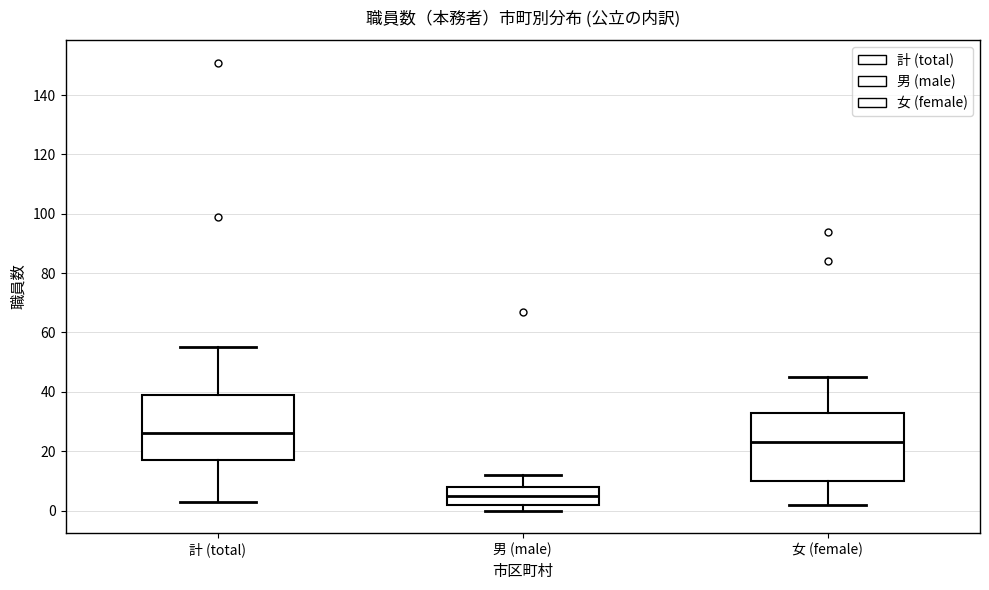

Where does the lower whisker of the box for 計 (total) end on the y-axis? The values are not printed on the chart, so give them approximately, as read against the axis.

4